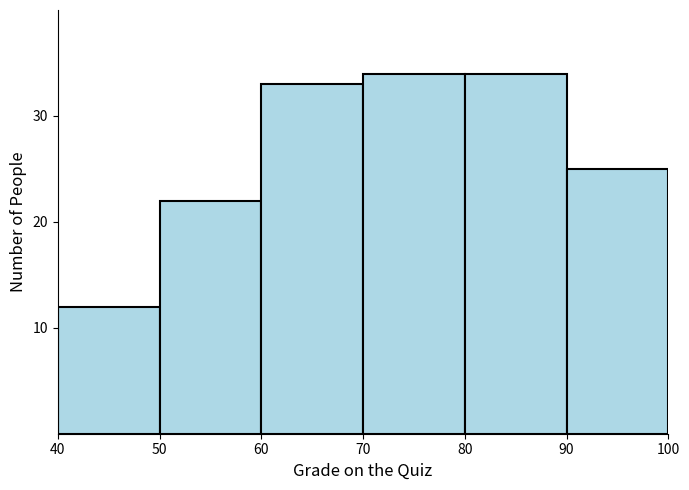

How tall is the bar that spans 50 to 60 on the x-axis? The values are not printed on the chart, so give them approximately, as read against the axis.

22